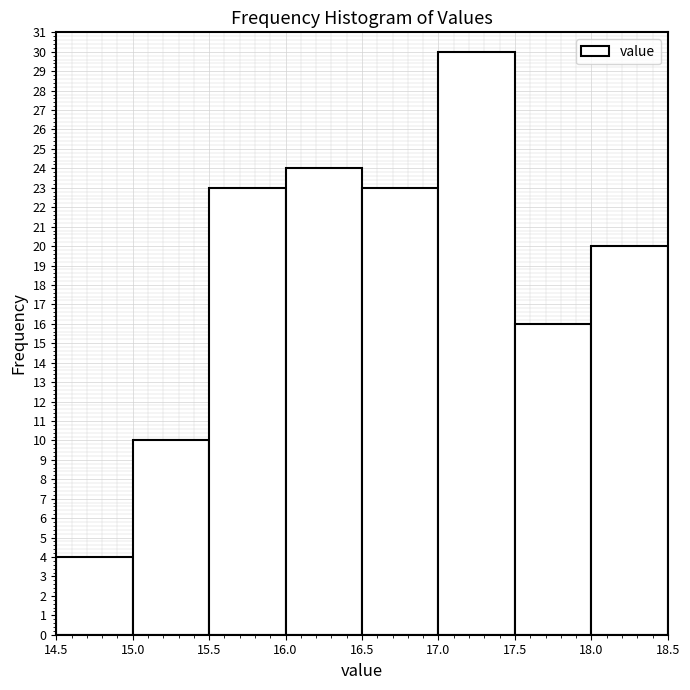

How tall is the bar that spans 18.0 to 18.5 on the x-axis? The values are not printed on the chart, so give them approximately, as read against the axis.

20